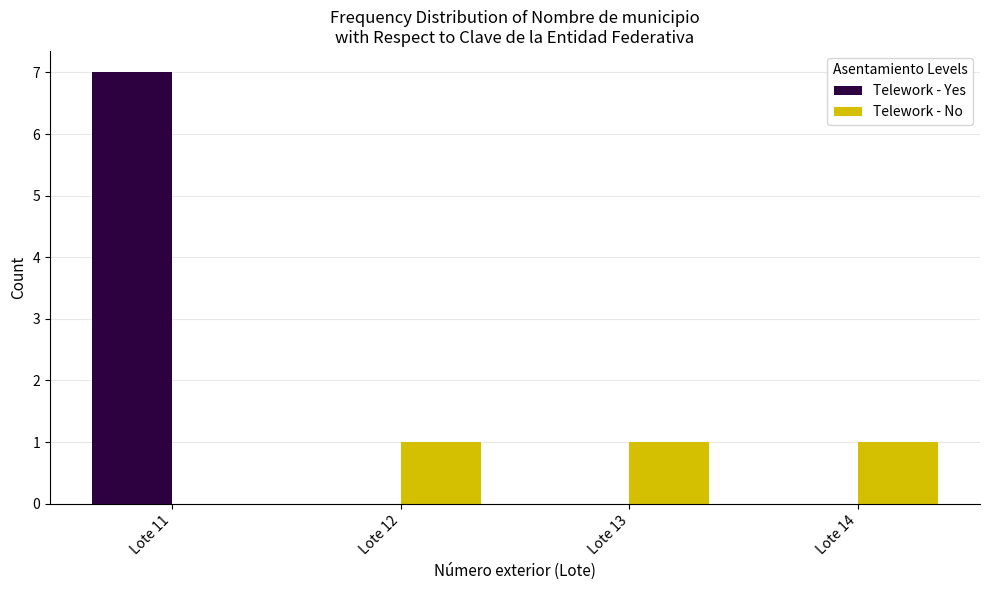

Reading right to left, list all the values displayed in this chart.

Telework - Yes: Lote 14=0	Lote 13=0	Lote 12=0	Lote 11=7
Telework - No: Lote 14=1	Lote 13=1	Lote 12=1	Lote 11=0